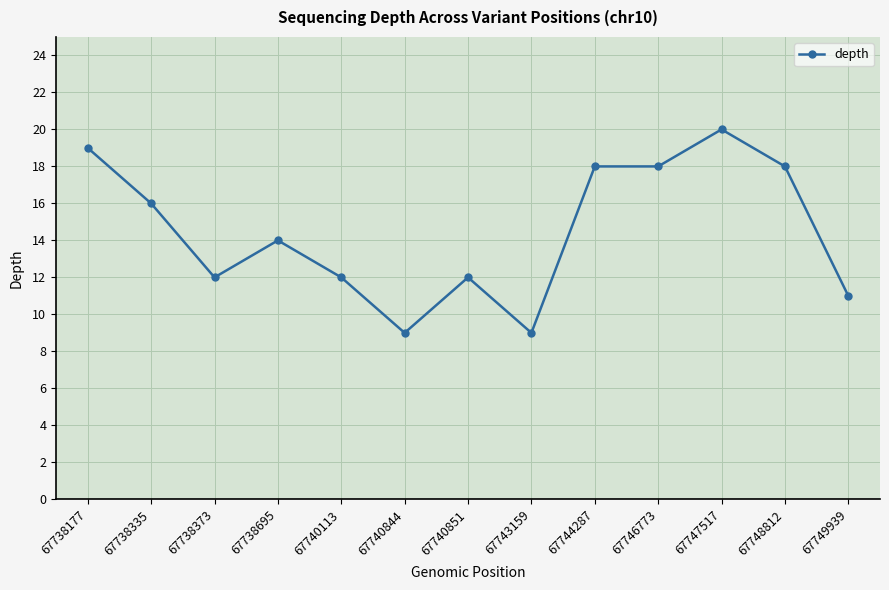

What is the ratio of the value at 67738177 to the value at 67748812?

1.1